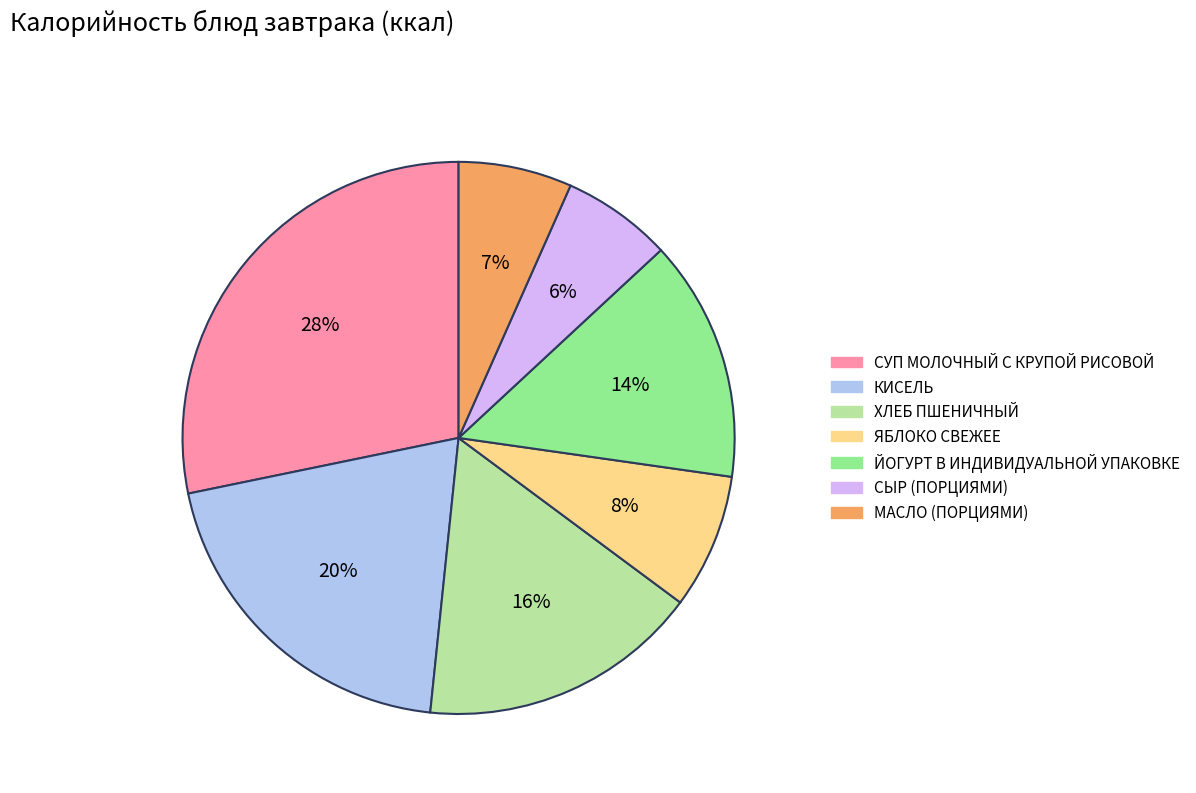

To the nearest percent, what is the difference between the СЫР (ПОРЦИЯМИ) and КИСЕЛЬ slice percentages?

14%